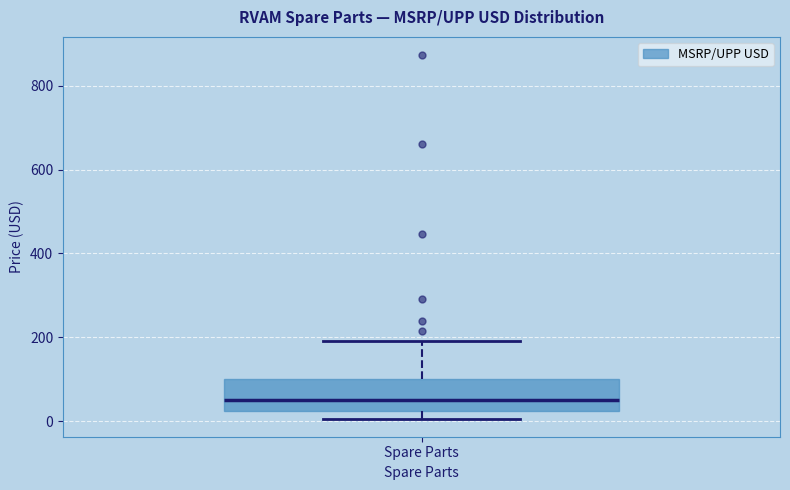

Read this box plot against the y-axis: the position of the median line, the range covered by the box, and the ends of both whiskers. The values are not printed on the chart, so give them approximately, as read against the axis.

median 40, box 20 to 100, whiskers 0 to 200